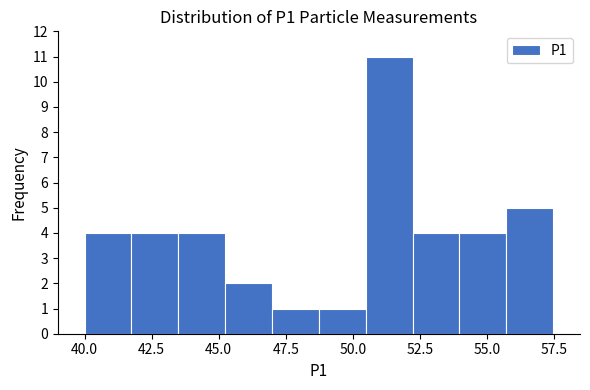

Read against the x-axis, roughly where is the centre of the tallest bar?

51.5